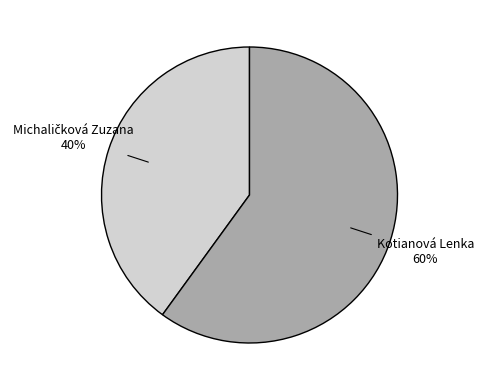

To the nearest percent, what portion does Kotianová Lenka represent?

60%